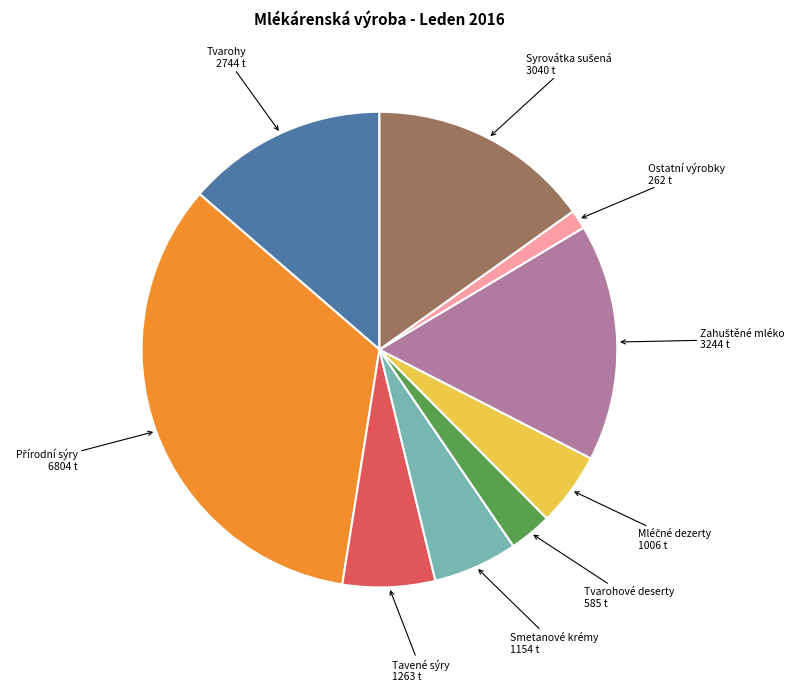

Is there a majority slice in this chart?

No